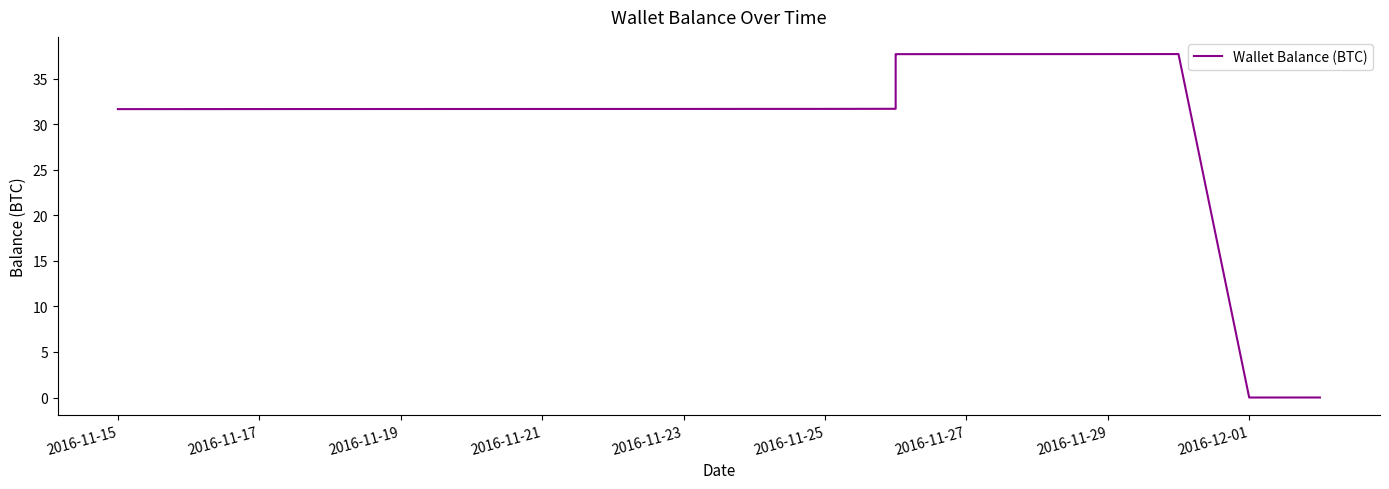

Is this an area chart (filled region under the line)?

No